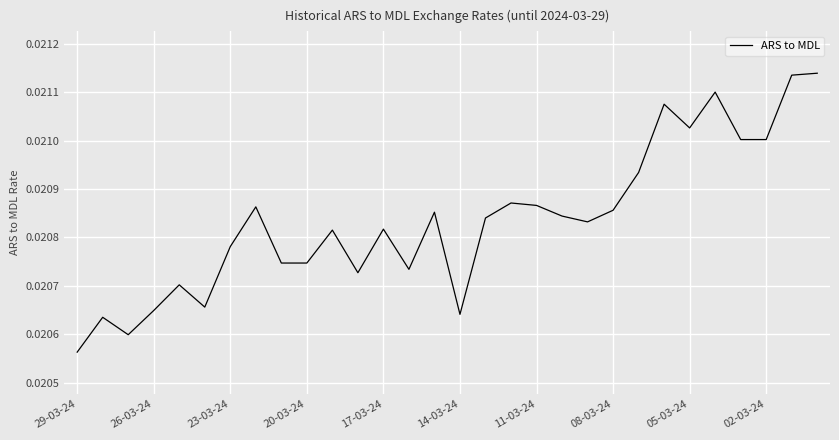

Does the chart have visible grid lines?

Yes